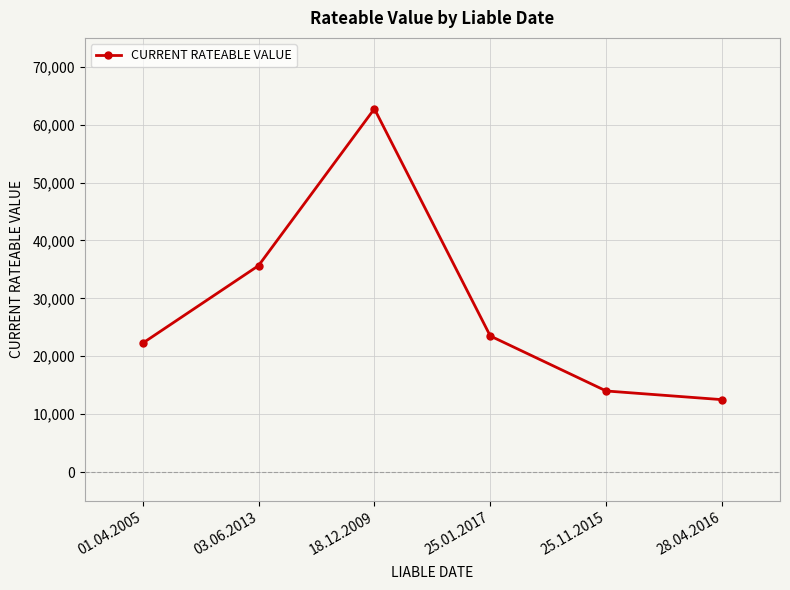

Reading left to right, transcribe all the data shown in this chart.

22250	35650	62750	23500	14000	12500